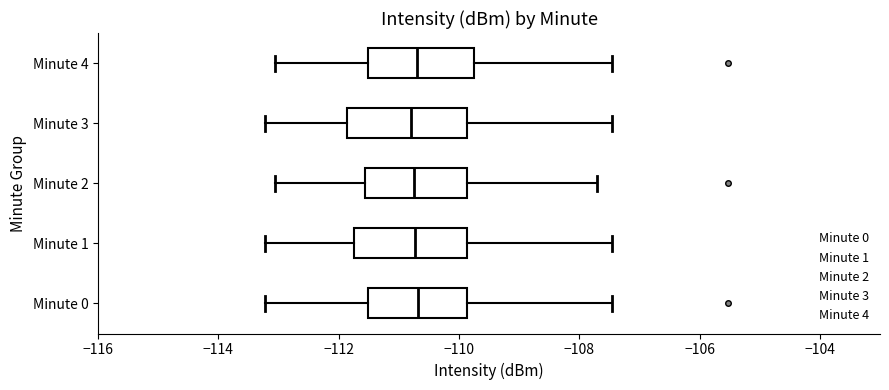

Reading bottom to top, read every box against the x-axis: the position of its median line, the range the box covers, and the ends of its whiskers. The values are not printed on the chart, so give them approximately, as read against the axis.

Minute 0: median -110.6, box -111.6 to -109.8, whiskers -113.2 to -107.4
Minute 1: median -110.8, box -111.8 to -109.8, whiskers -113.2 to -107.4
Minute 2: median -110.8, box -111.6 to -109.8, whiskers -113.0 to -107.8
Minute 3: median -110.8, box -111.8 to -109.8, whiskers -113.2 to -107.4
Minute 4: median -110.8, box -111.6 to -109.8, whiskers -113.0 to -107.4